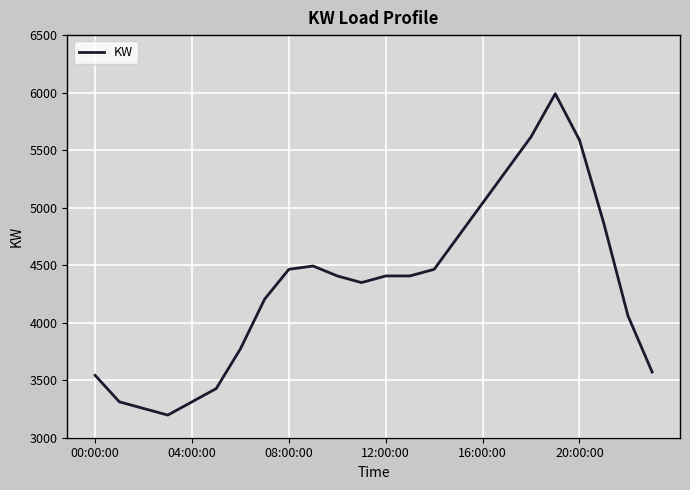

What is the greatest value displayed?

5990.4